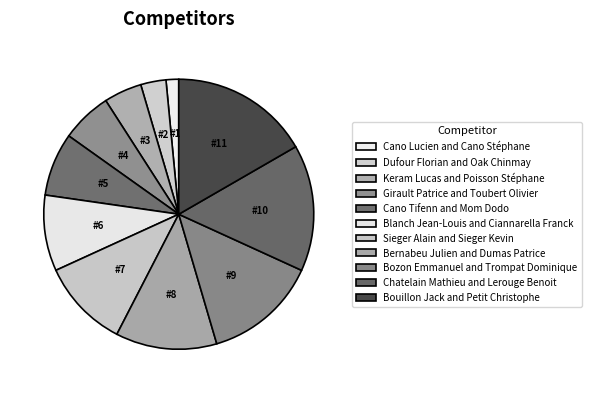

How many slices are in this pie chart?

11